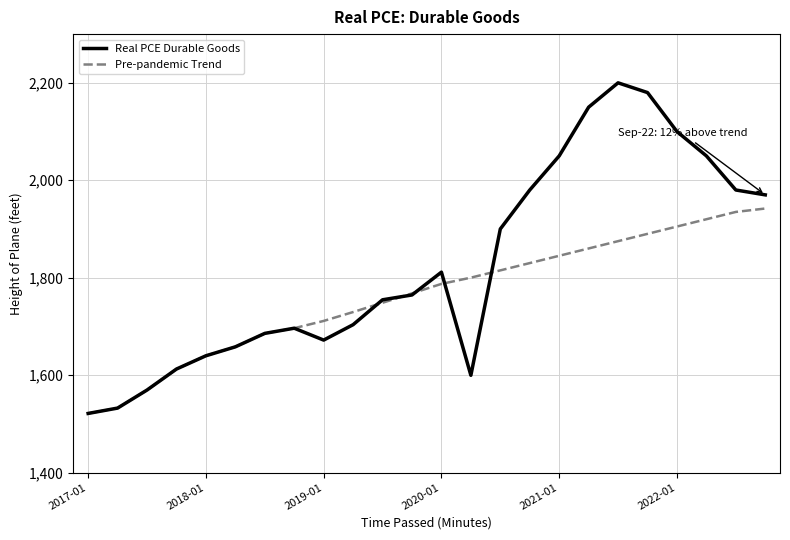

Which series has the largest range (max minus min)?

Real PCE Durable Goods